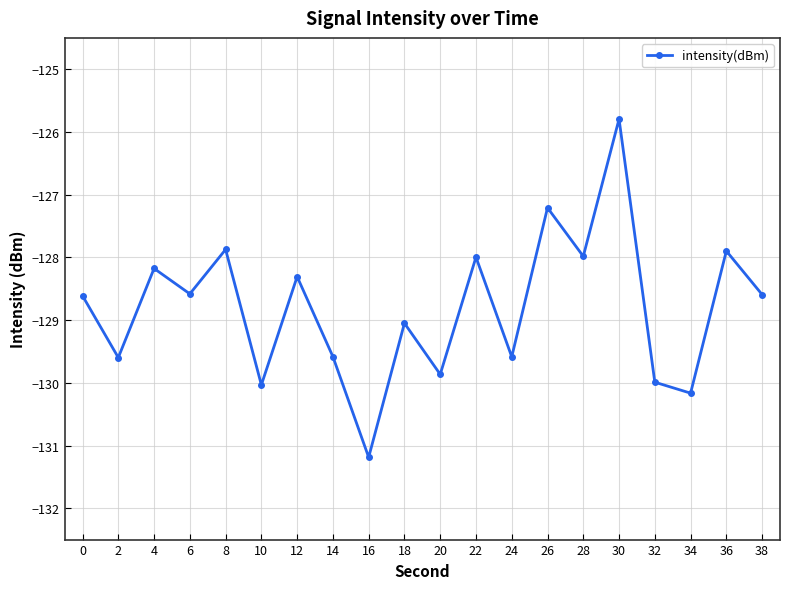

What is the minimum value shown in the chart?

-131.2